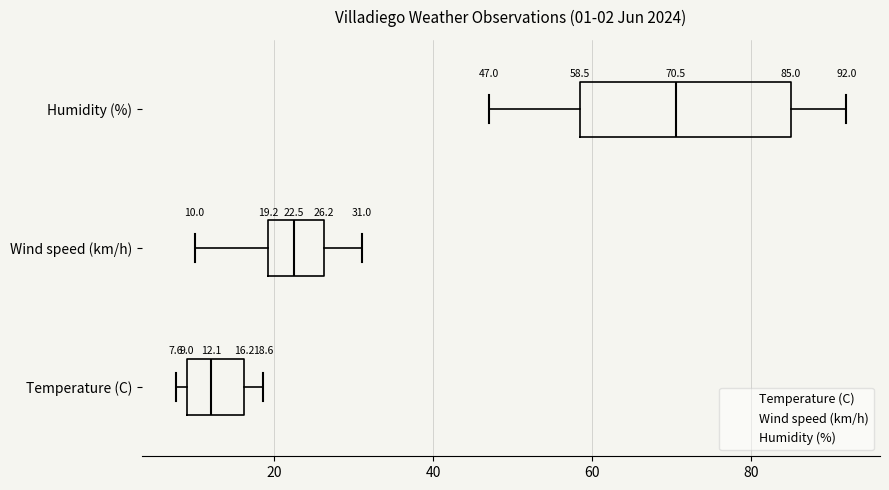

Which box is the widest, from its left edge to its right edge?

Humidity (%)